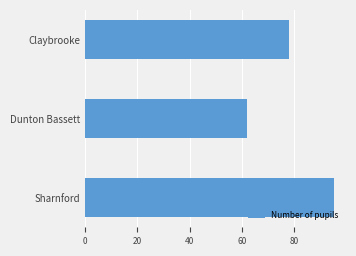

Which label corresponds to the largest value in the chart?

Sharnford